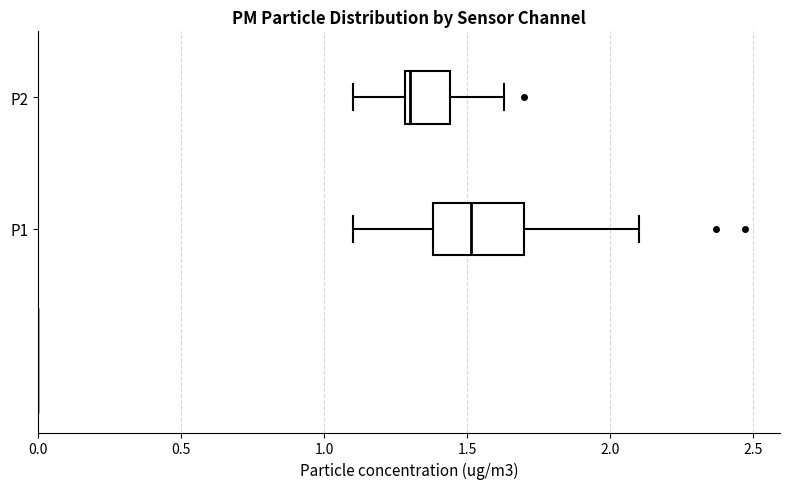

Reading bottom to top, transcribe this box plot: for each box, give where its median line is, the range the box spans, and where its two whiskers end, as read against the x-axis. The values are not printed on the chart, so give them approximately, as read against the axis.

P1: median 1.50, box 1.40 to 1.70, whiskers 1.10 to 2.10
P2: median 1.30 (just right of the box's left edge), box 1.30 to 1.45, whiskers 1.10 to 1.65